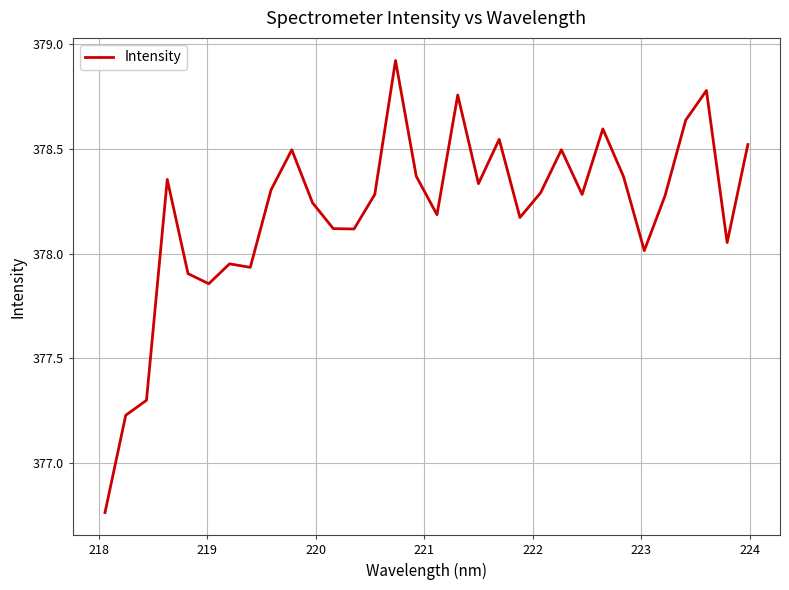

What is the maximum value shown in the chart?

378.9